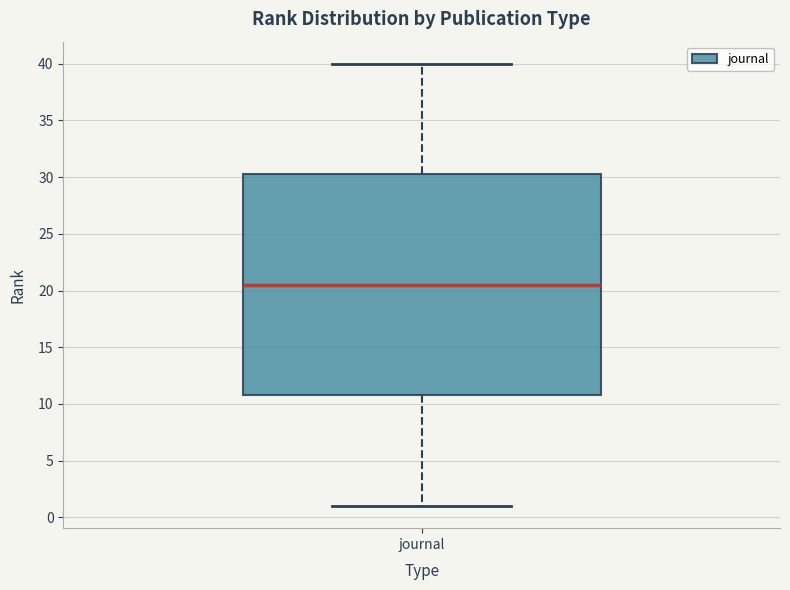

Read this box plot against the y-axis: the position of the median line, the range covered by the box, and the ends of both whiskers. The values are not printed on the chart, so give them approximately, as read against the axis.

median 20.5, box 11.0 to 30.5, whiskers 1.0 to 40.0